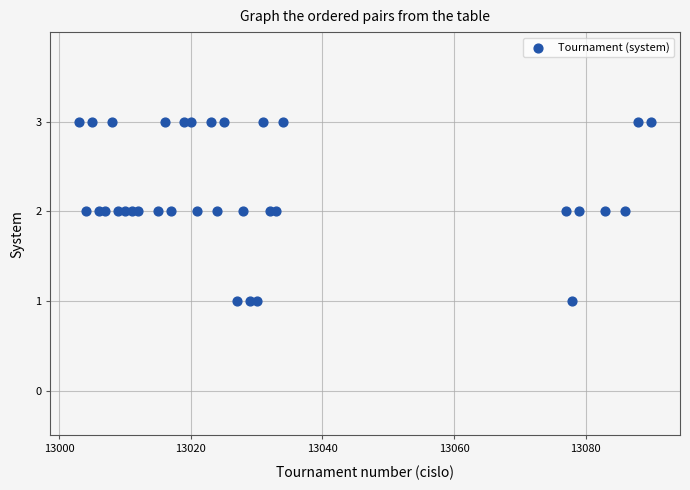

What is the range of X values (max minus min)?

87